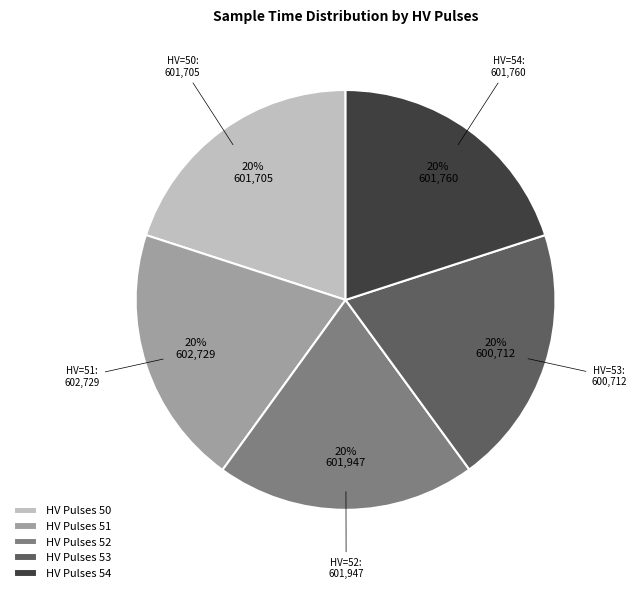

How many segments does this pie chart have?

5